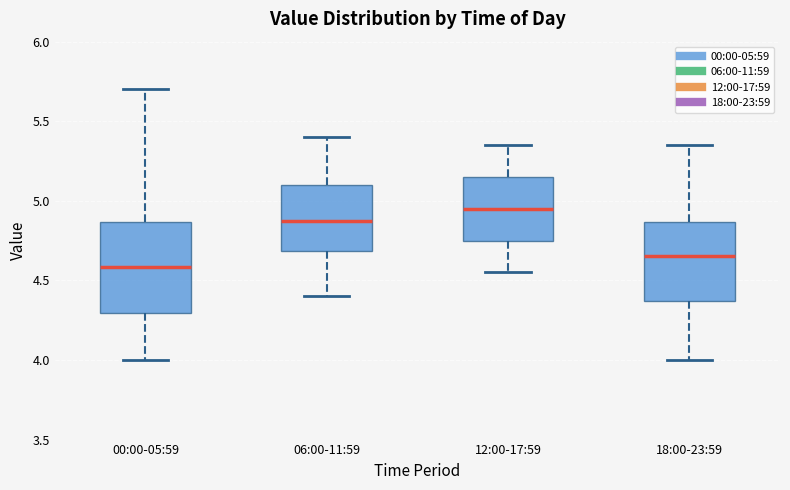

Reading left to right, read every box against the y-axis: the position of its median line, the range the box covers, and the ends of its whiskers. The values are not printed on the chart, so give them approximately, as read against the axis.

00:00-05:59: median 4.60, box 4.30 to 4.85, whiskers 4.00 to 5.70
06:00-11:59: median 4.90, box 4.70 to 5.10, whiskers 4.40 to 5.40
12:00-17:59: median 4.95, box 4.75 to 5.15, whiskers 4.55 to 5.35
18:00-23:59: median 4.65, box 4.35 to 4.85, whiskers 4.00 to 5.35